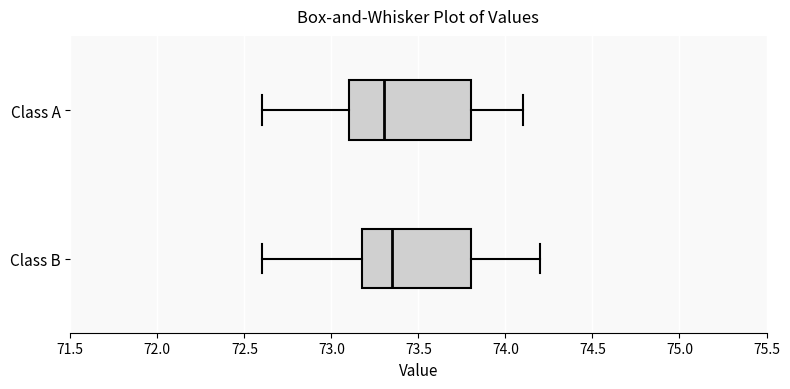

Reading bottom to top, transcribe this box plot: for each box, give where its median line is, the range the box spans, and where its two whiskers end, as read against the x-axis. The values are not printed on the chart, so give them approximately, as read against the axis.

Class B: median 73.35, box 73.20 to 73.80, whiskers 72.60 to 74.20
Class A: median 73.30, box 73.10 to 73.80, whiskers 72.60 to 74.10